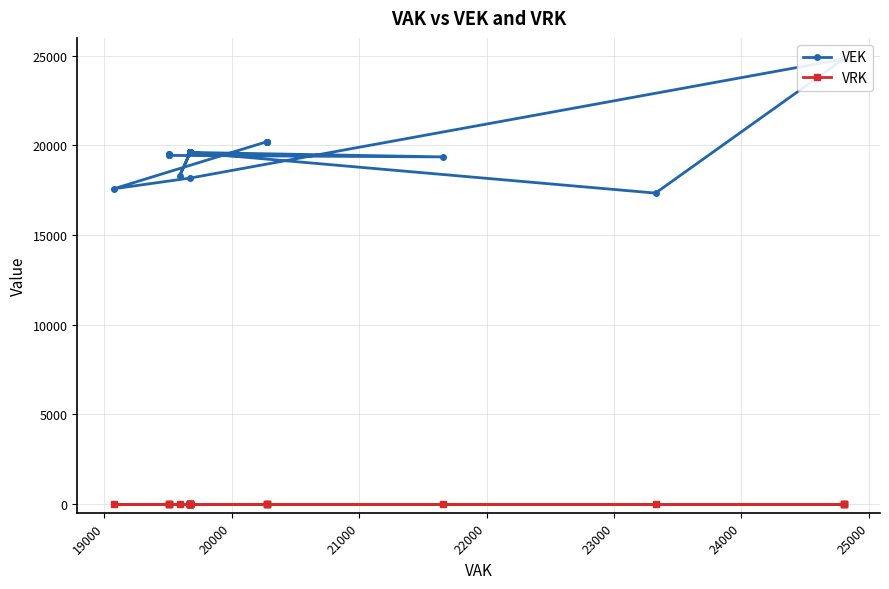

True or false: VRK and VEK cross at least once.

False